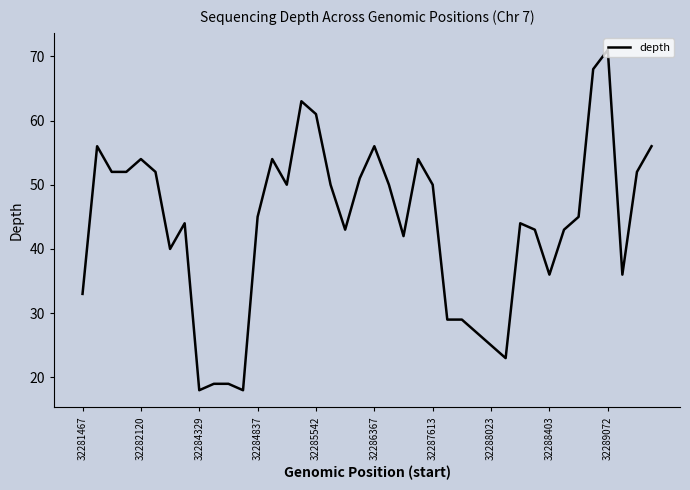

What is the minimum value shown in the chart?

18